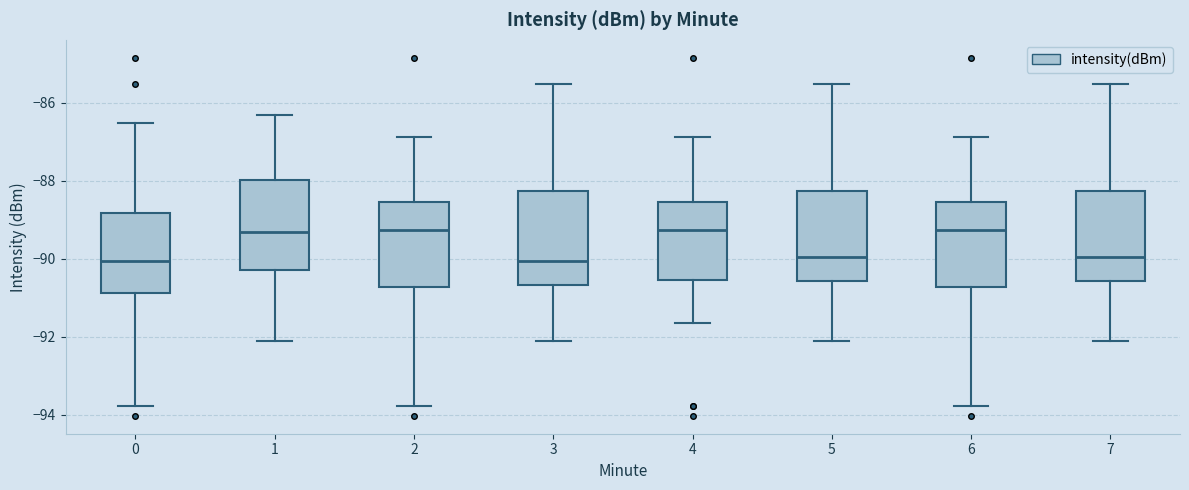

Where does the median line of the box at x = 4 sit on the y-axis? The values are not printed on the chart, so give them approximately, as read against the axis.

-89.2